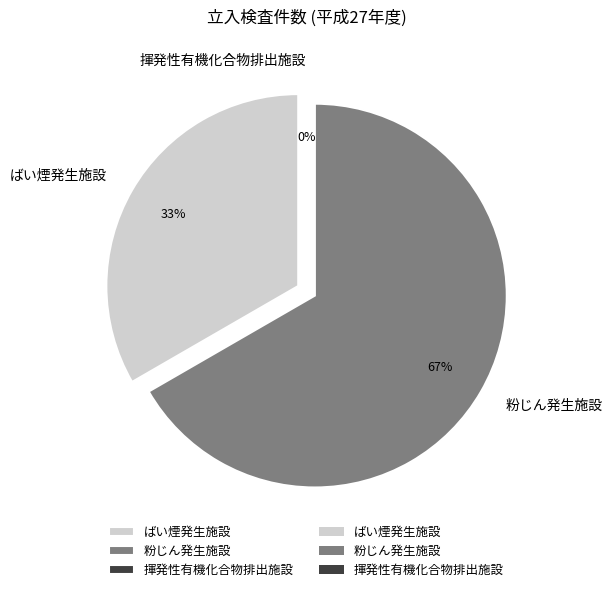

Between ばい煙発生施設 and 揮発性有機化合物排出施設, which is larger?

ばい煙発生施設